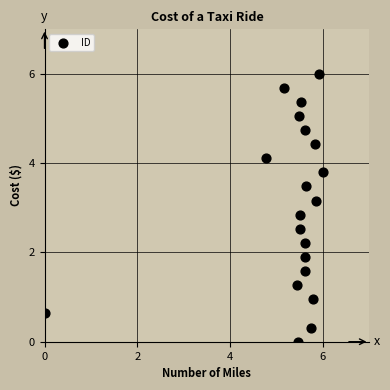

What is the range of X values (max minus min)?

6.0